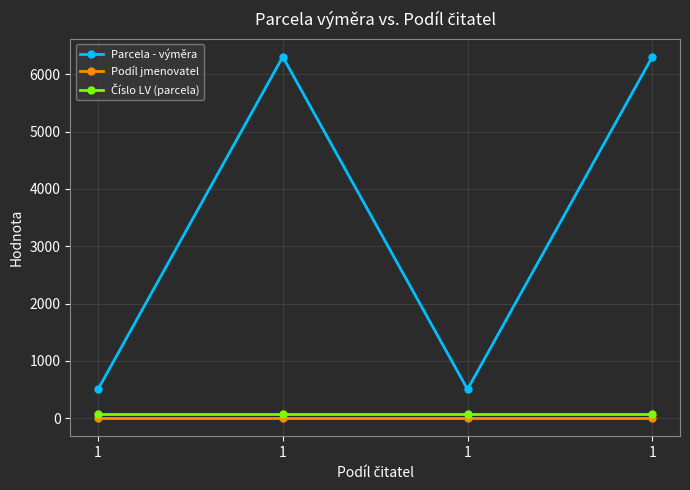

Reading left to right, what are all the values shown in this chart?

Parcela - výměra: 1=504	1=6306	1=504	1=6306
Podíl jmenovatel: 1=2	1=2	1=2	1=2
Číslo LV (parcela): 1=75	1=75	1=75	1=75